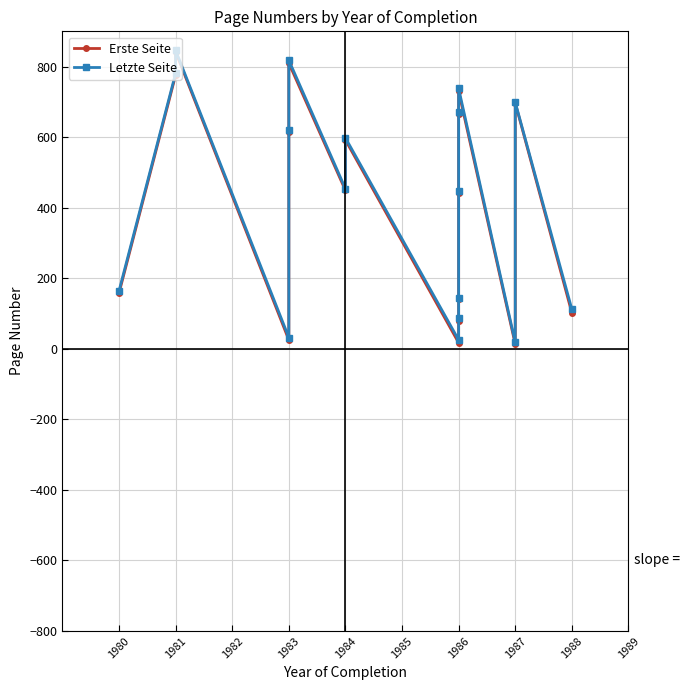

What position from the left is 1984?

5